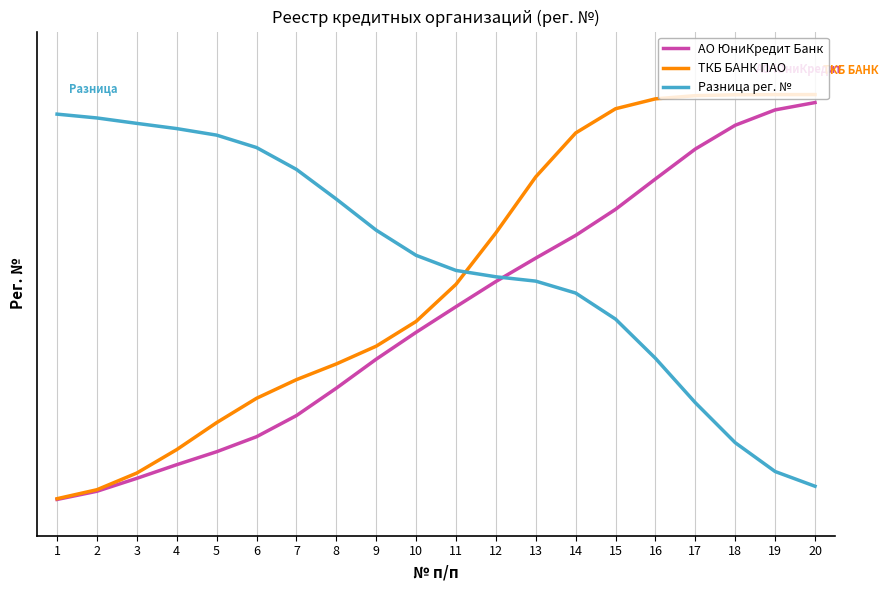

What is the sum of all ТКБ БАНК ПАО values?

11.3